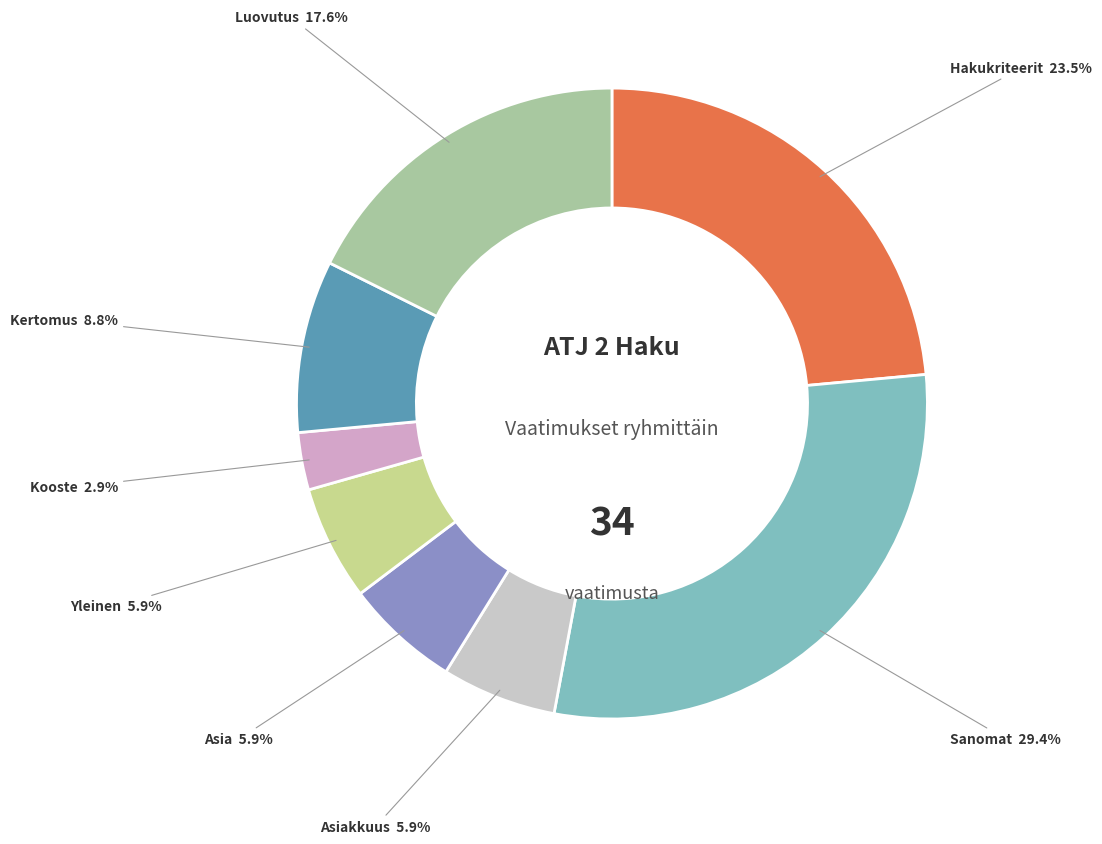

Which slice is the largest?

Sanomat